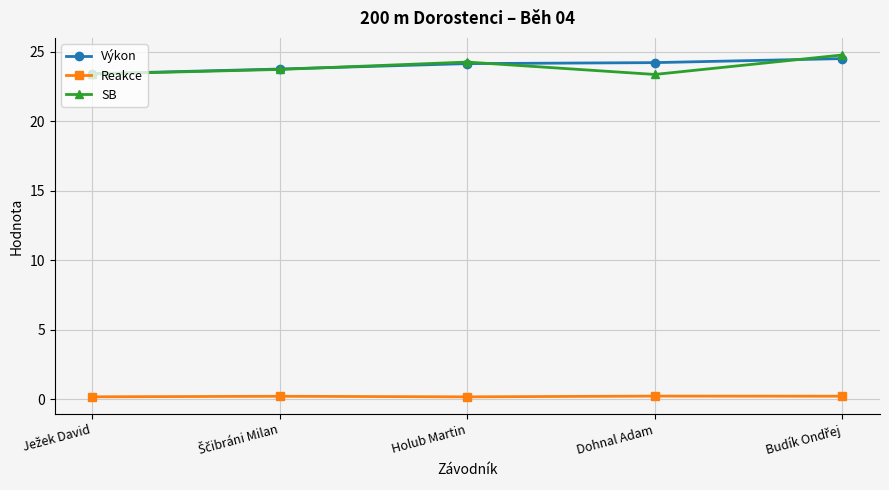

True or false: Reakce and SB cross at least once.

False